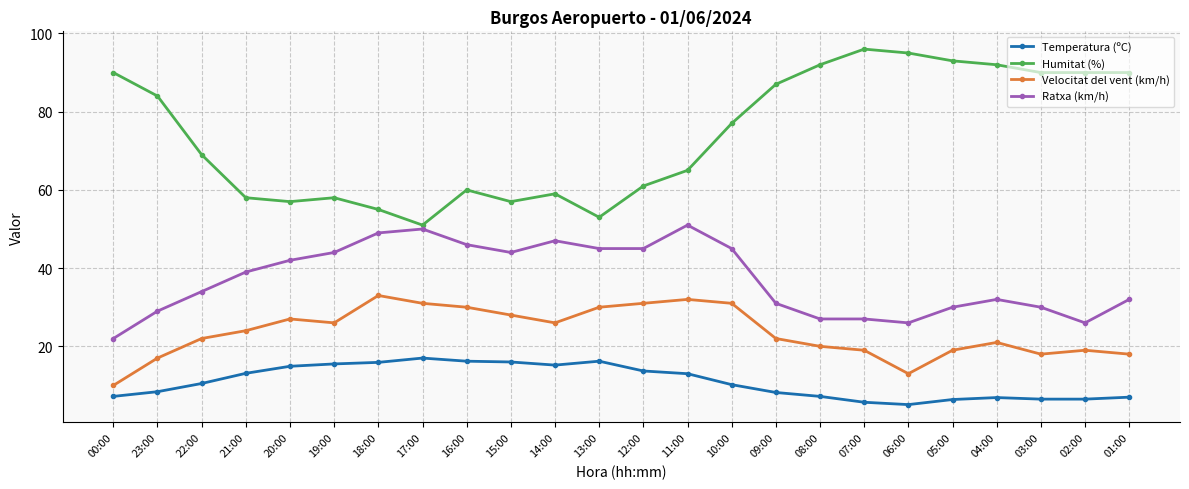

Count the number of data series in this chart.

4